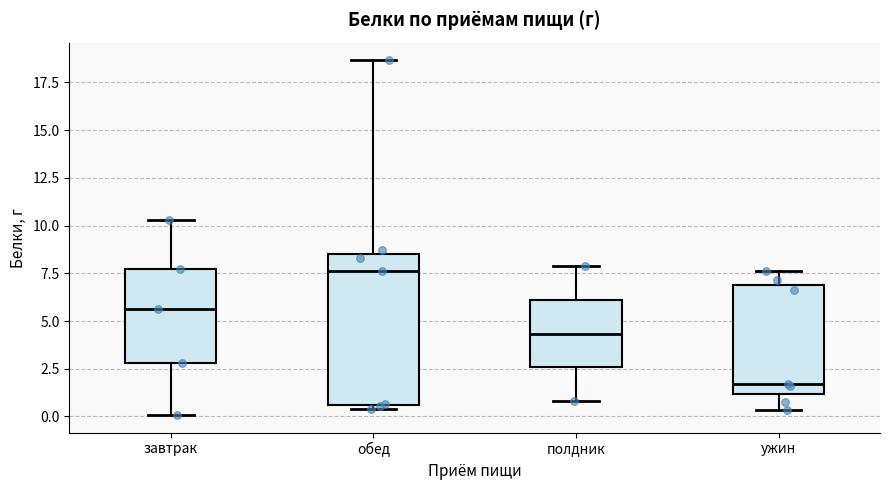

Where does the lower whisker of the box for ужин end on the y-axis? The values are not printed on the chart, so give them approximately, as read against the axis.

0.5